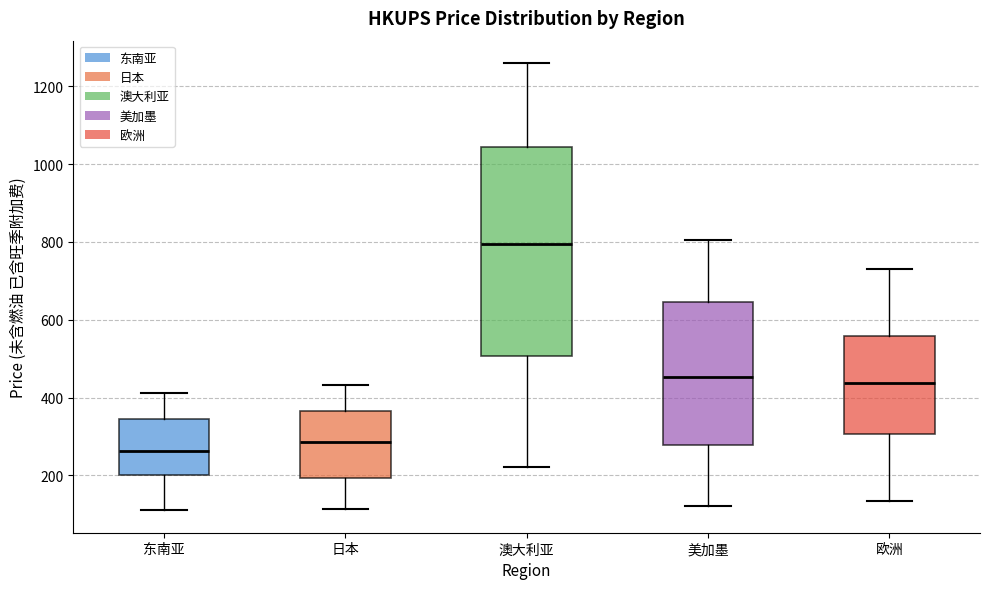

Comparing the boxes themselves (not the whiskers), which one is the tallest?

澳大利亚